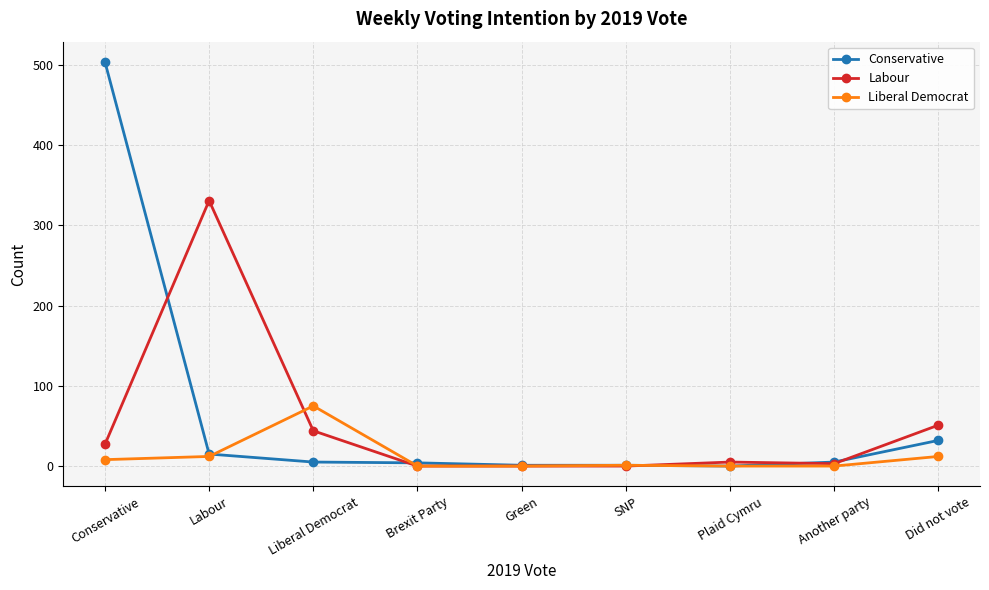

At which category is the sum across all series the highest?

Conservative